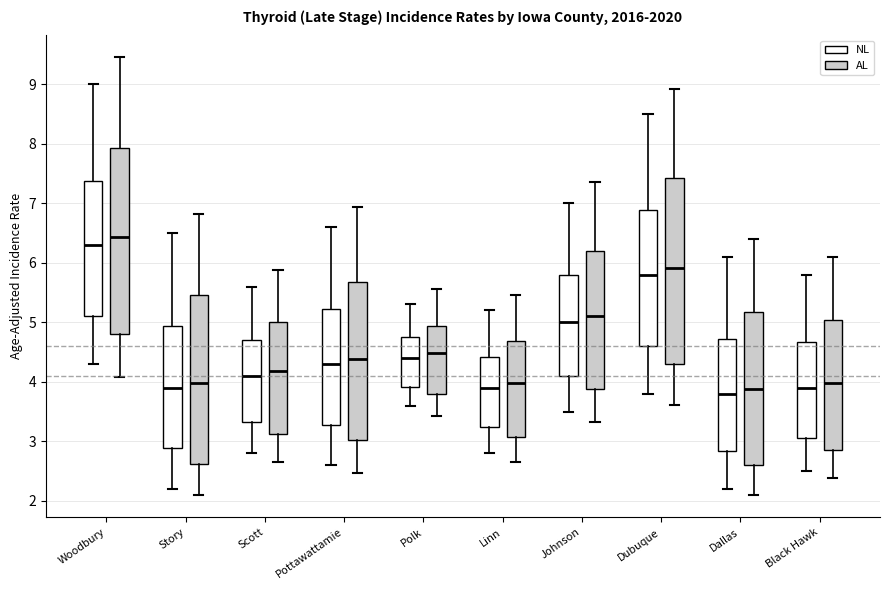

Reading left to right, transcribe this box plot: for each box, give where its median line is, the range the box spans, and where its two whiskers end, as read against the y-axis. The values are not printed on the chart, so give them approximately, as read against the axis.

Woodbury (NL): median 6.3, box 5.1 to 7.4, whiskers 4.3 to 9.0
Woodbury (AL): median 6.4, box 4.8 to 7.9, whiskers 4.1 to 9.5
Story (NL): median 3.9, box 2.9 to 4.9, whiskers 2.2 to 6.5
Story (AL): median 4.0, box 2.6 to 5.5, whiskers 2.1 to 6.8
Scott (NL): median 4.1, box 3.3 to 4.7, whiskers 2.8 to 5.6
Scott (AL): median 4.2, box 3.1 to 5.0, whiskers 2.7 to 5.9
Pottawattamie (NL): median 4.3, box 3.3 to 5.2, whiskers 2.6 to 6.6
Pottawattamie (AL): median 4.4, box 3.0 to 5.7, whiskers 2.5 to 6.9
Polk (NL): median 4.4, box 3.9 to 4.8, whiskers 3.6 to 5.3
Polk (AL): median 4.5, box 3.8 to 4.9, whiskers 3.4 to 5.6
Linn (NL): median 3.9, box 3.2 to 4.4, whiskers 2.8 to 5.2
Linn (AL): median 4.0, box 3.1 to 4.7, whiskers 2.7 to 5.5
Johnson (NL): median 5.0, box 4.1 to 5.8, whiskers 3.5 to 7.0
Johnson (AL): median 5.1, box 3.9 to 6.2, whiskers 3.3 to 7.4
Dubuque (NL): median 5.8, box 4.6 to 6.9, whiskers 3.8 to 8.5
Dubuque (AL): median 5.9, box 4.3 to 7.4, whiskers 3.6 to 8.9
Dallas (NL): median 3.8, box 2.8 to 4.7, whiskers 2.2 to 6.1
Dallas (AL): median 3.9, box 2.6 to 5.2, whiskers 2.1 to 6.4
Black Hawk (NL): median 3.9, box 3.1 to 4.7, whiskers 2.5 to 5.8
Black Hawk (AL): median 4.0, box 2.9 to 5.0, whiskers 2.4 to 6.1